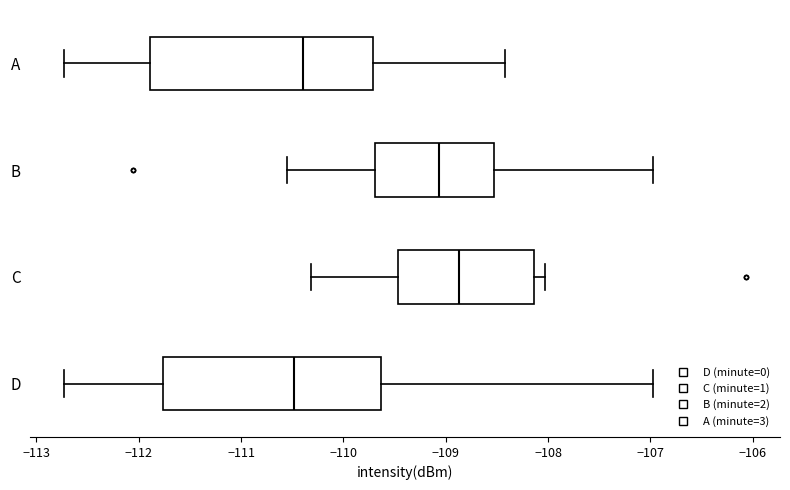

Reading bottom to top, transcribe this box plot: for each box, give where its median line is, the range the box spans, and where its two whiskers end, as read against the x-axis. The values are not printed on the chart, so give them approximately, as read against the axis.

D: median -110.5, box -111.8 to -109.6, whiskers -112.7 to -107.0
C: median -108.9, box -109.5 to -108.1, whiskers -110.3 to -108.0
B: median -109.1, box -109.7 to -108.5, whiskers -110.6 to -107.0
A: median -110.4, box -111.9 to -109.7, whiskers -112.7 to -108.4